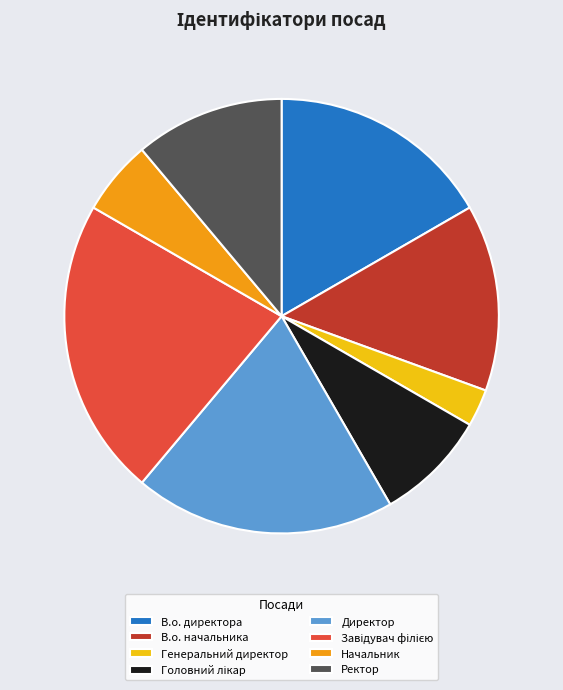

How many slices are in this pie chart?

8